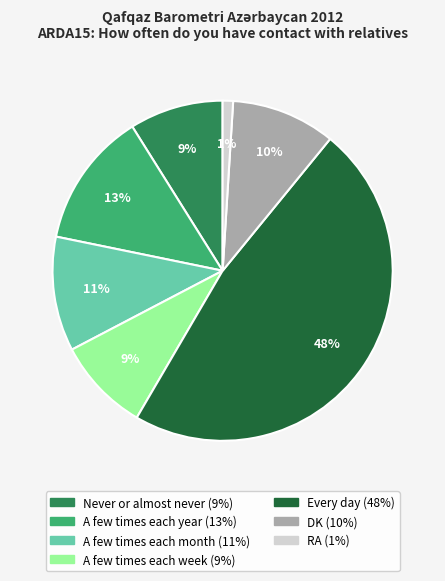

To the nearest percent, what is the difference between the DK and A few times each week slice percentages?

1%